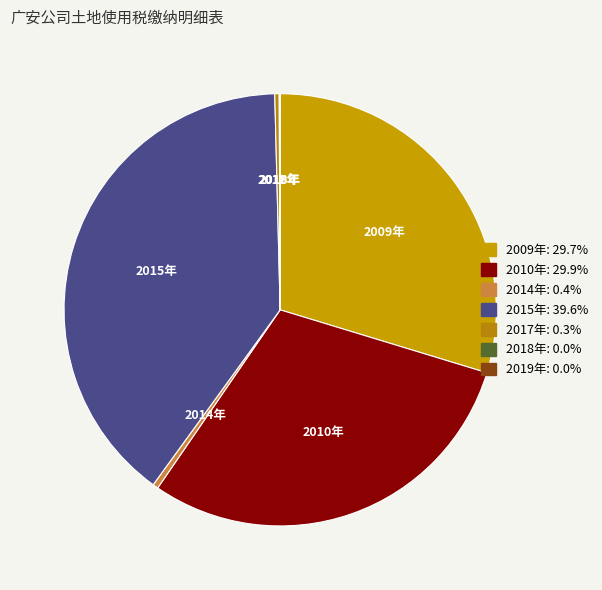

Is there a majority slice in this chart?

No